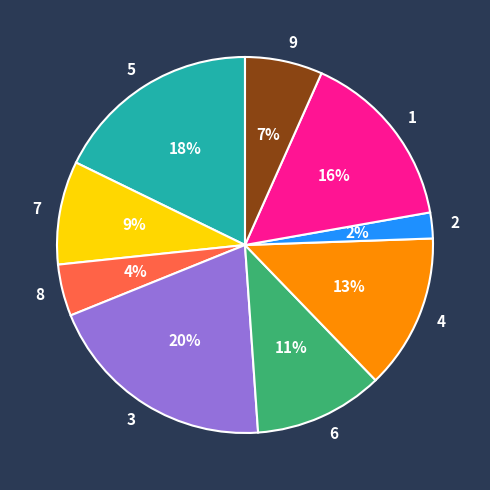

How many slices are in this pie chart?

9